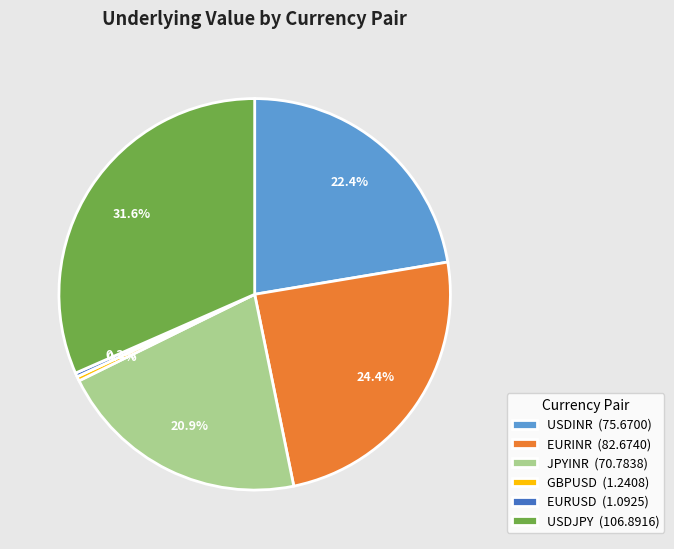

To the nearest percent, what is the difference between the USDINR and EURUSD slice percentages?

22%